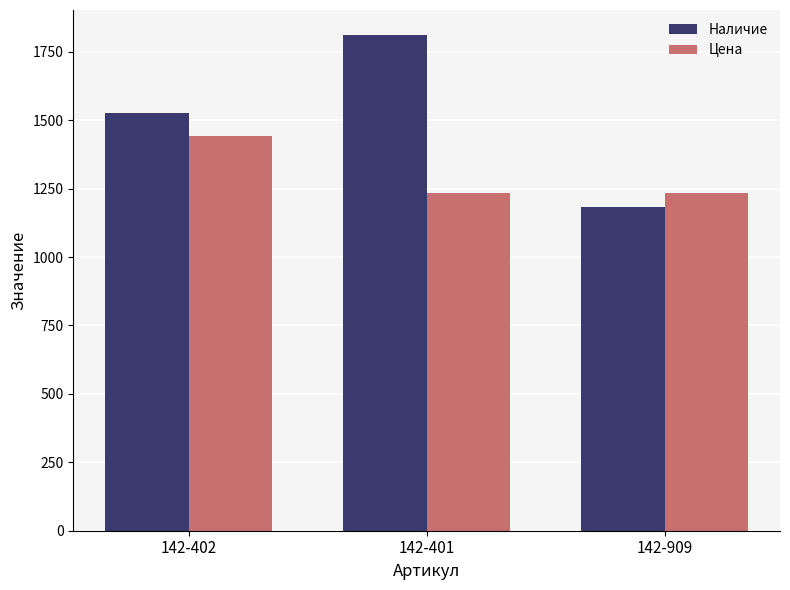

What is the difference between the Наличие values at 142-401 and 142-402?

286.0